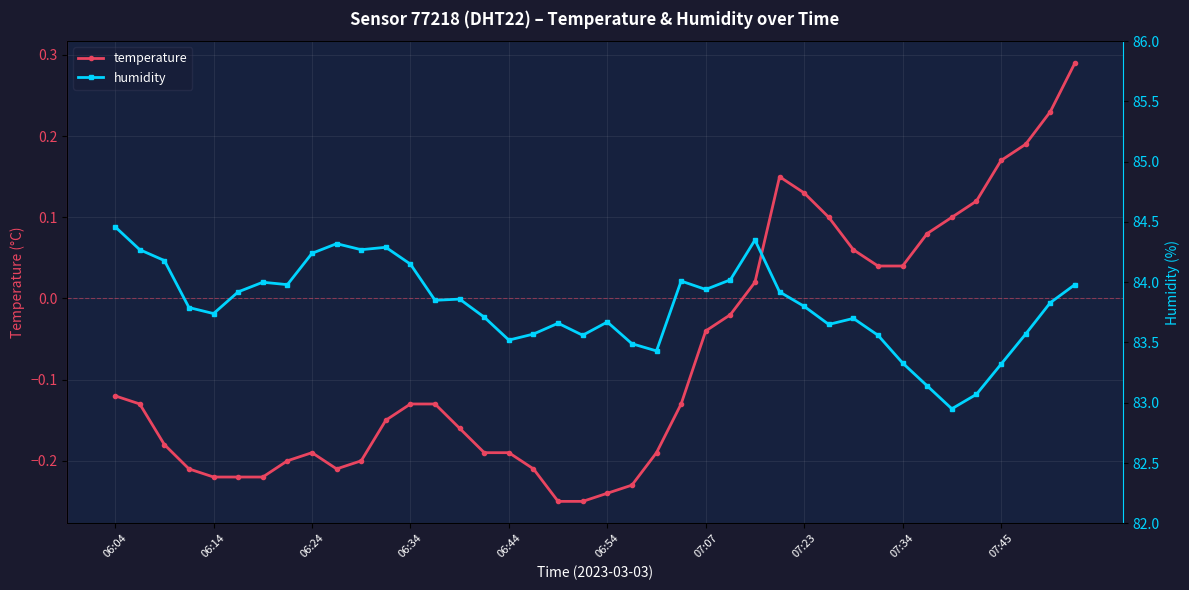

Which series has the widest spread of values?

humidity